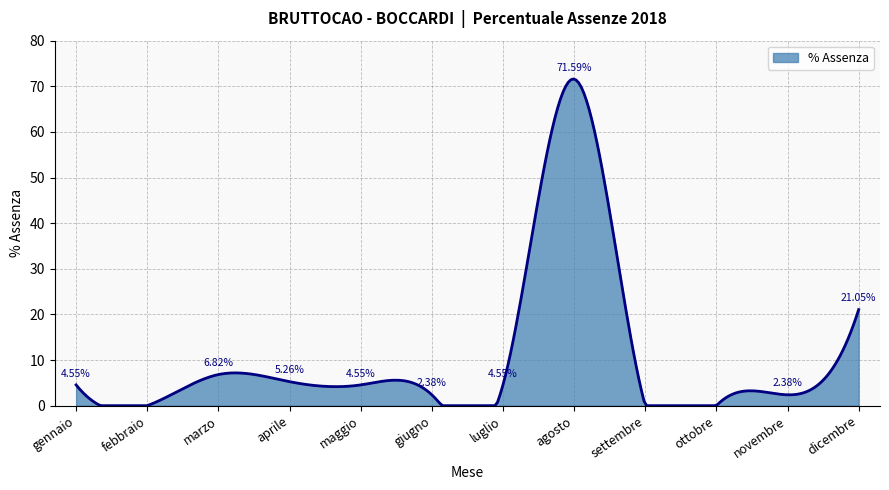

What is the difference between the maximum and minimum values?

71.6